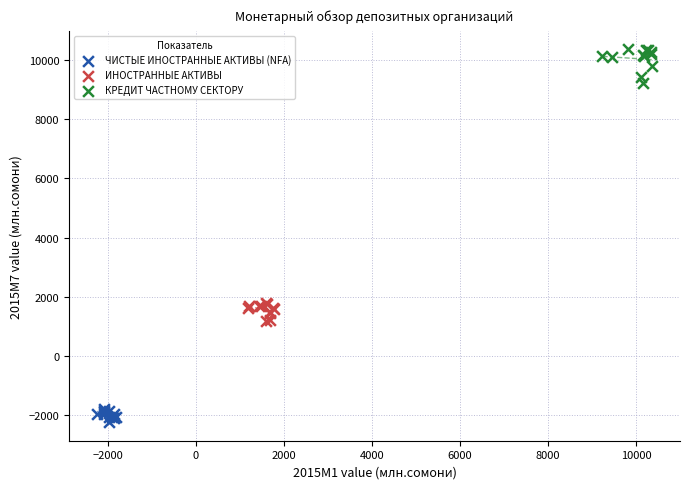

What are all the series names shown in the legend?

ЧИСТЫЕ ИНОСТРАННЫЕ АКТИВЫ (NFA), ИНОСТРАННЫЕ АКТИВЫ, КРЕДИТ ЧАСТНОМУ СЕКТОРУ